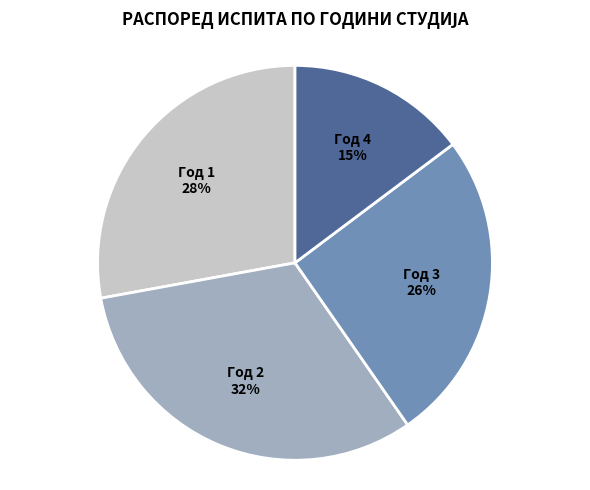

Is there any slice that represents more than half of the pie?

No